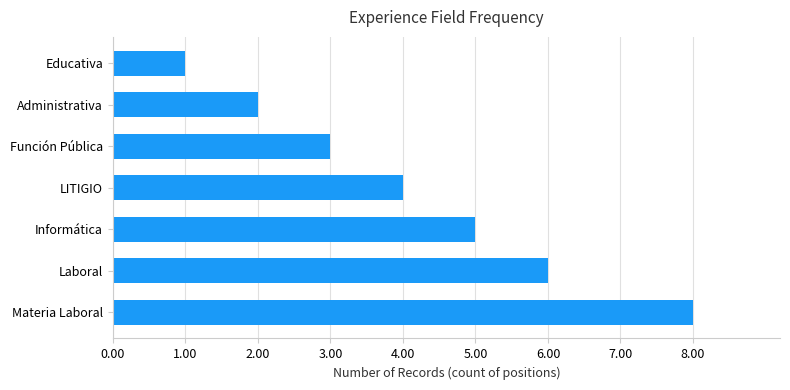

Are the bars horizontal?

Yes